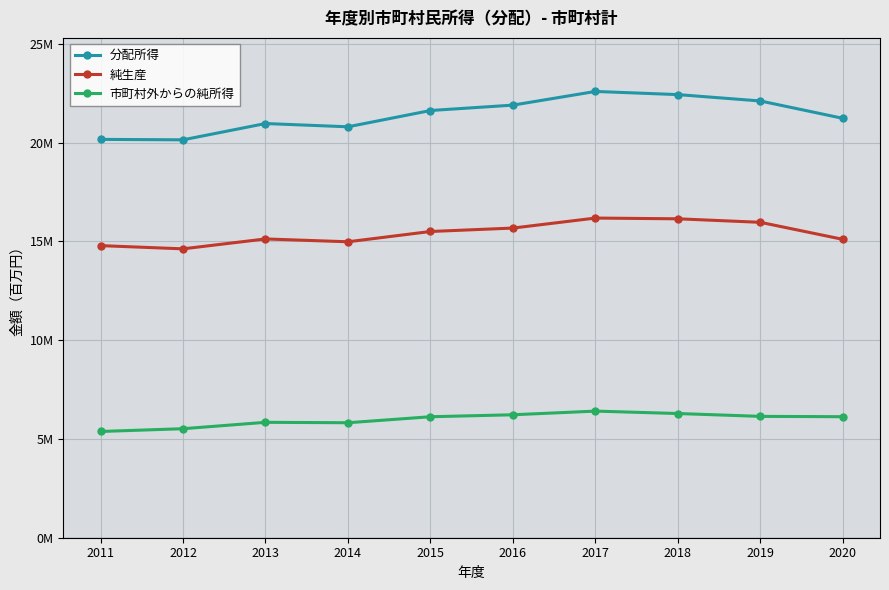

Reading left to right, transcribe all the data shown in this chart.

分配所得: 20163454	20140885	20965767	20800648	21625027	21897906	22590152	22429966	22107700	21228355
純生産: 14785656	14622943	15124007	14980357	15501166	15674503	16180980	16143294	15965050	15102569
市町村外からの純所得: 5377797	5517943	5841760	5820291	6123861	6223404	6409172	6286672	6142650	6125787